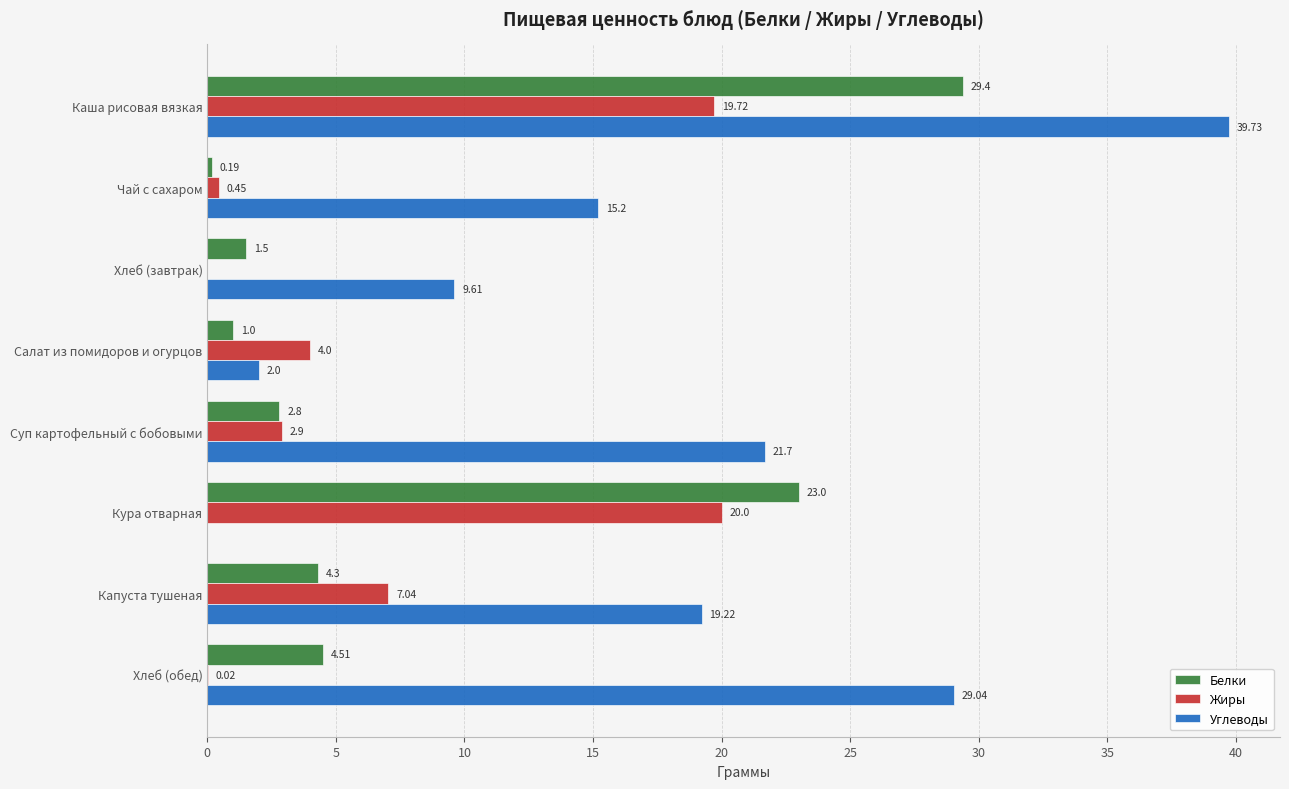

What is the sum of the Жиры values at Хлеб (обед) and Суп картофельный с бобовыми?

2.9